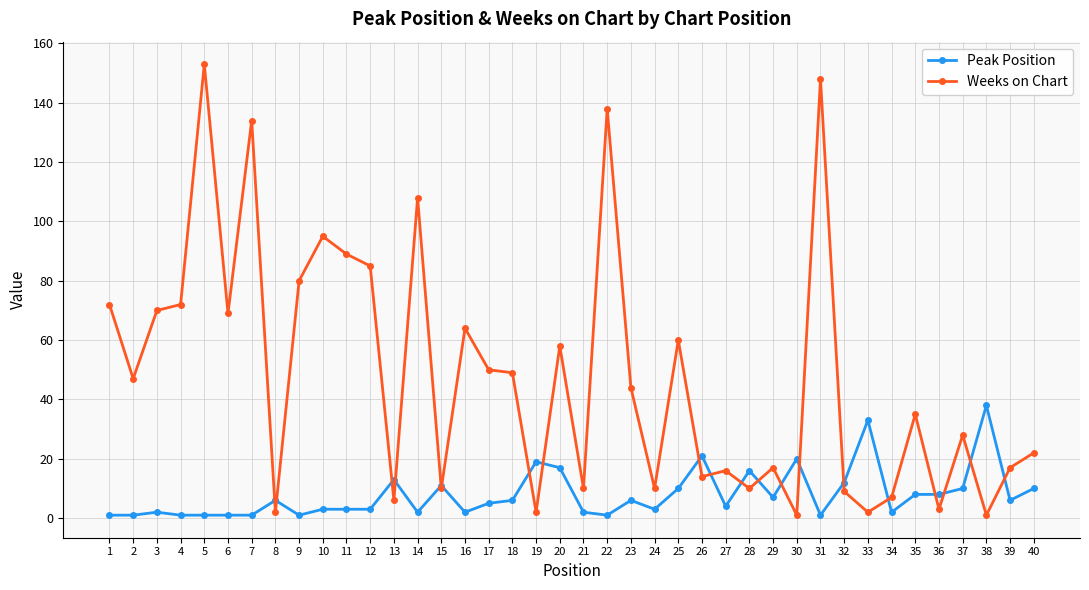

List the series in order of their overall mean, highest first.

Weeks on Chart, Peak Position